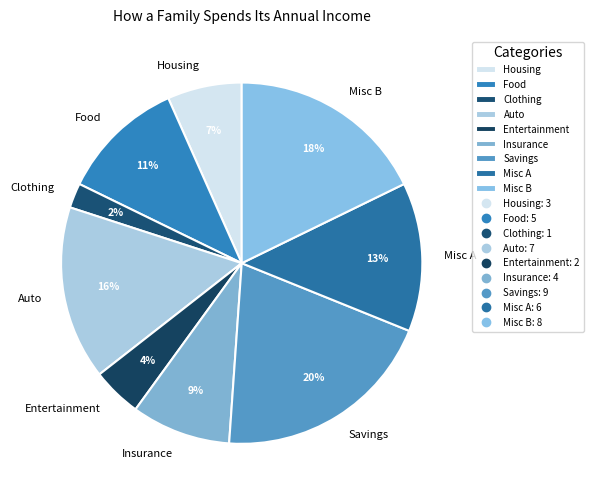

How many segments does this pie chart have?

9